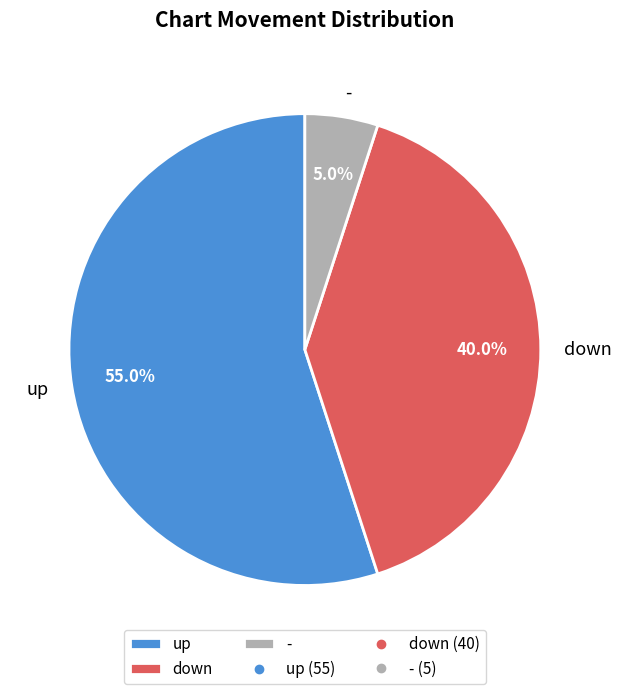

What percentage is the down slice, to the nearest percent?

40%